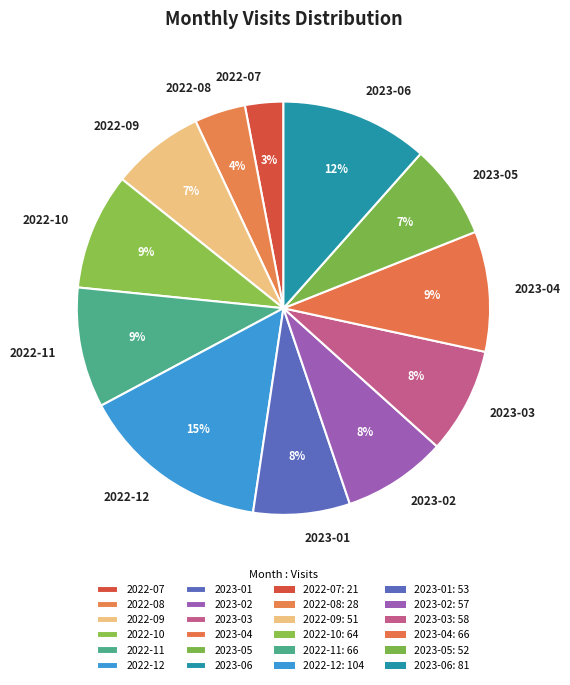

Which category has the biggest portion of the pie?

2022-12